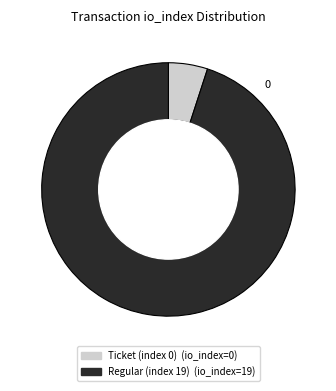

Which slice is the largest?

Regular (index 19)